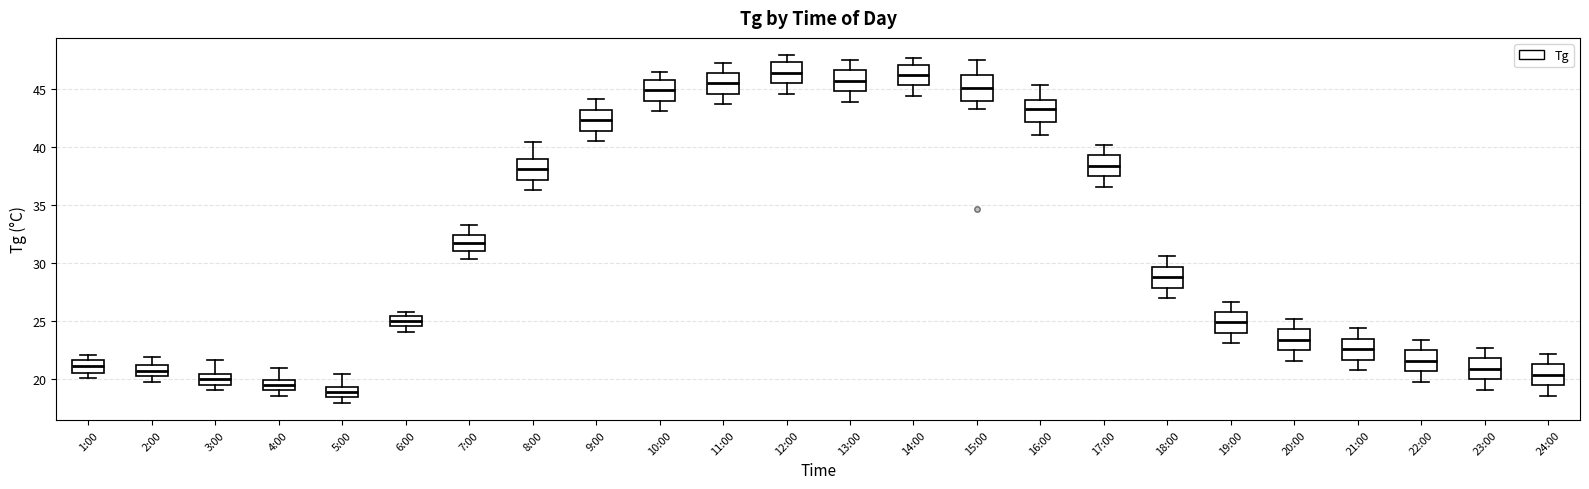

Reading left to right, transcribe this box plot: for each box, give where its median line is, the range the box spans, and where its two whiskers end, as read against the y-axis. The values are not printed on the chart, so give them approximately, as read against the axis.

1:00: median 21.0, box 20.5 to 21.5, whiskers 20.0 to 22.0
2:00: median 20.5 (inside the box), box 20.5 to 21.0, whiskers 20.0 to 22.0
3:00: median 20.0, box 19.5 to 20.5, whiskers 19.0 to 21.5
4:00: median 19.5, box 19.0 to 20.0, whiskers 18.5 to 21.0
5:00: median 19.0, box 18.5 to 19.5, whiskers 18.0 to 20.5
6:00: median 25.0, box 24.5 to 25.5, whiskers 24.0 to 26.0
7:00: median 32.0, box 31.0 to 32.5, whiskers 30.5 to 33.5
8:00: median 38.0, box 37.0 to 39.0, whiskers 36.5 to 40.5
9:00: median 42.5, box 41.5 to 43.0, whiskers 40.5 to 44.0
10:00: median 45.0, box 44.0 to 46.0, whiskers 43.0 to 46.5
11:00: median 45.5, box 44.5 to 46.5, whiskers 43.5 to 47.0
12:00: median 46.5, box 45.5 to 47.5, whiskers 44.5 to 48.0
13:00: median 45.5, box 45.0 to 46.5, whiskers 44.0 to 47.5
14:00: median 46.0, box 45.5 to 47.0, whiskers 44.5 to 47.5
15:00: median 45.0, box 44.0 to 46.0, whiskers 43.5 to 47.5
16:00: median 43.5, box 42.0 to 44.0, whiskers 41.0 to 45.5
17:00: median 38.5, box 37.5 to 39.5, whiskers 36.5 to 40.0
18:00: median 29.0, box 28.0 to 29.5, whiskers 27.0 to 30.5
19:00: median 25.0, box 24.0 to 26.0, whiskers 23.0 to 26.5
20:00: median 23.5, box 22.5 to 24.5, whiskers 21.5 to 25.0
21:00: median 22.5, box 21.5 to 23.5, whiskers 21.0 to 24.5
22:00: median 21.5, box 20.5 to 22.5, whiskers 20.0 to 23.5
23:00: median 21.0, box 20.0 to 22.0, whiskers 19.0 to 22.5
24:00: median 20.5, box 19.5 to 21.5, whiskers 18.5 to 22.0